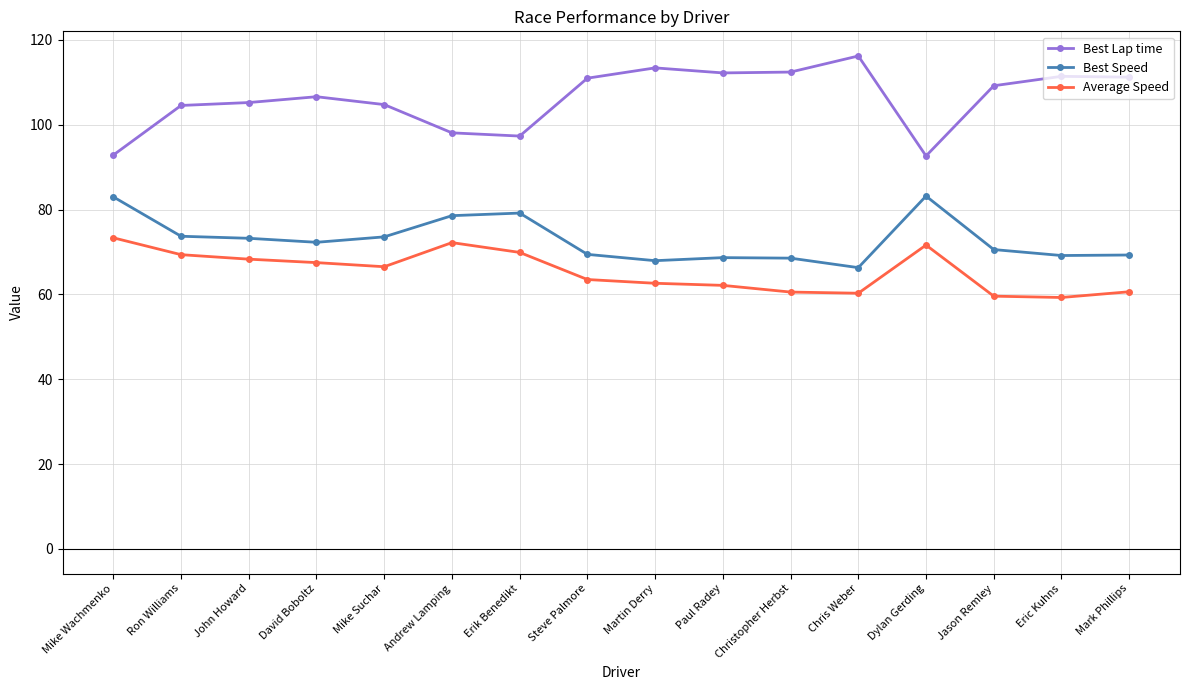

True or false: Best Lap time and Average Speed cross at least once.

False